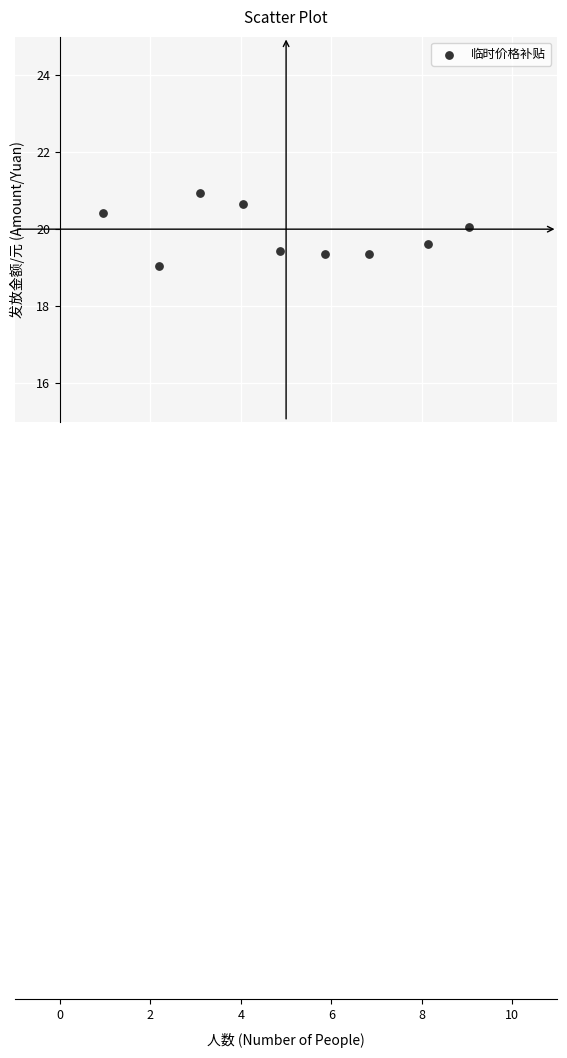

What is the average Y value?

19.9